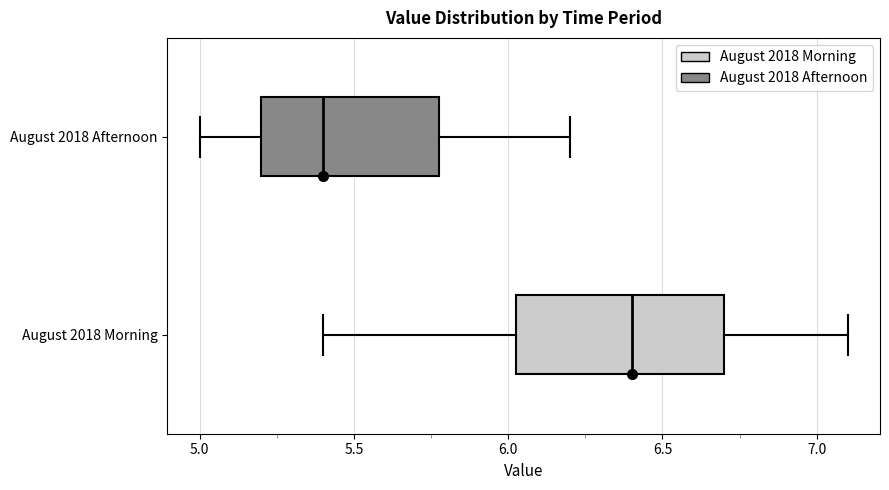

Where does the left whisker of the box for August 2018 Afternoon end on the x-axis? The values are not printed on the chart, so give them approximately, as read against the axis.

5.00